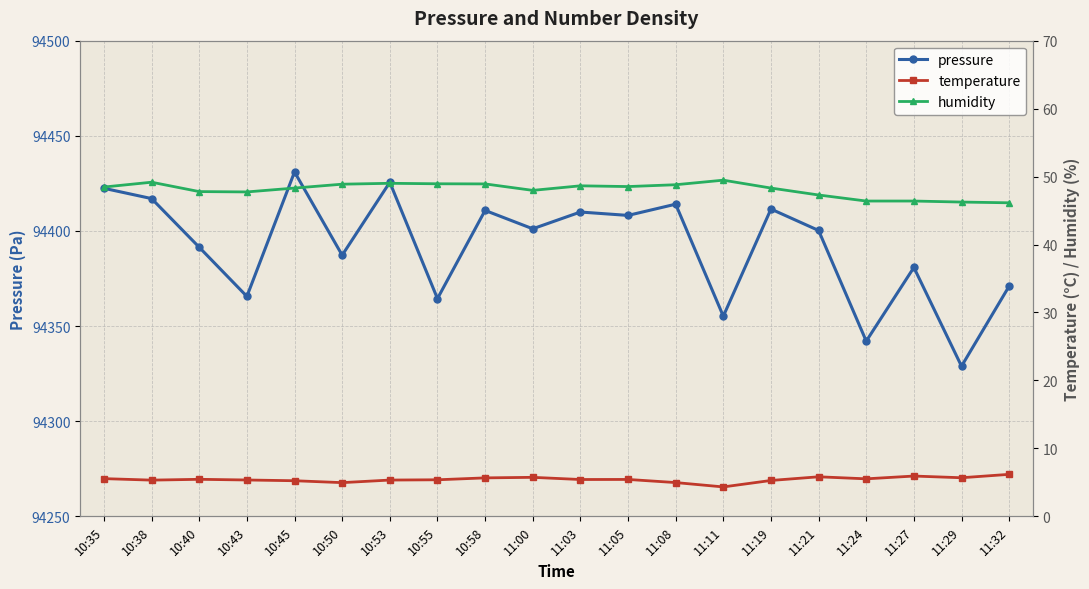

What are all the series names shown in the legend?

pressure, temperature, humidity